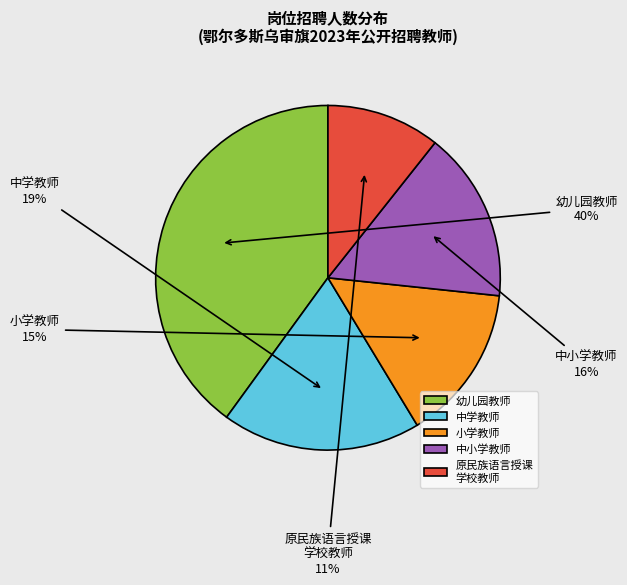

To the nearest percent, what portion does 原民族语言授课 学校教师 represent?

11%